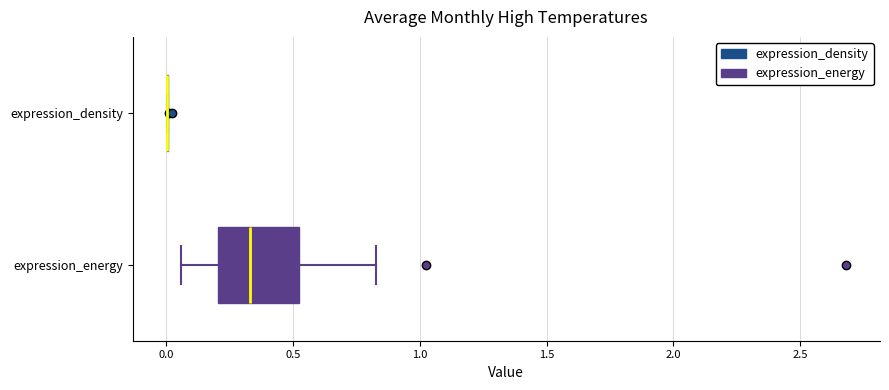

Reading bottom to top, read every box against the x-axis: the position of its median line, the range the box covers, and the ends of its whiskers. The values are not printed on the chart, so give them approximately, as read against the axis.

expression_energy: median 0.35, box 0.20 to 0.50, whiskers 0.05 to 0.85
expression_density: box collapsed to a line at 0.00, whiskers 0.00 to 0.00